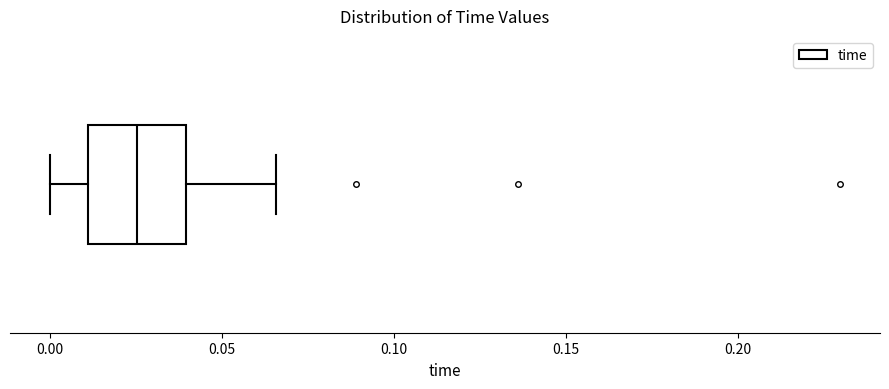

Transcribe this box plot: give where the median line is, the range the box spans, and where the two whiskers end, as read against the x-axis. The values are not printed on the chart, so give them approximately, as read against the axis.

median 0.025, box 0.010 to 0.040, whiskers 0.000 to 0.065